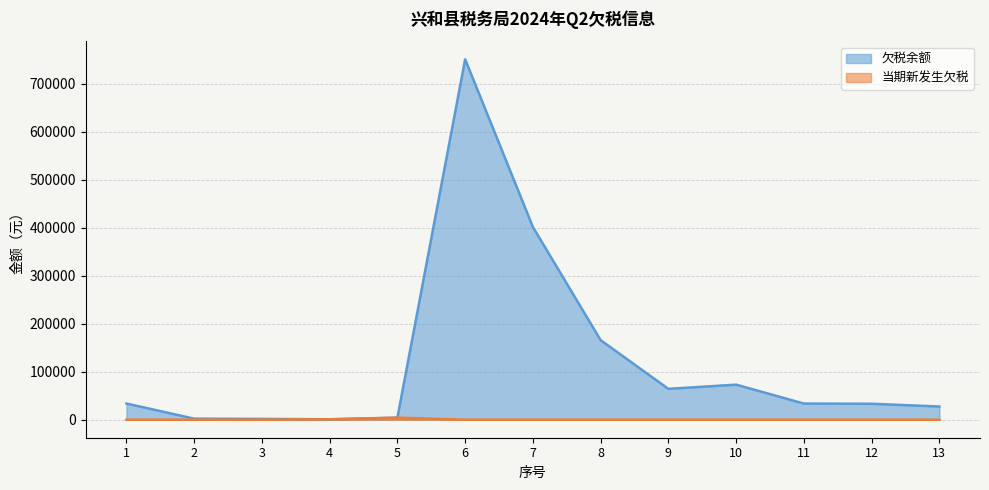

Reading left to right, what are all the values shown in this chart?

欠税余额: 33684.3	2171.4	1684.2	844.4	4214.4	750735.9	401417.1	165680.4	64279.1	73029.6	33636.3	33198.0	27492.3
当期新发生欠税: 0.0	0.0	0.0	844.4	4214.4	0.0	0.0	0.0	0.0	0.0	0.0	0.0	0.0